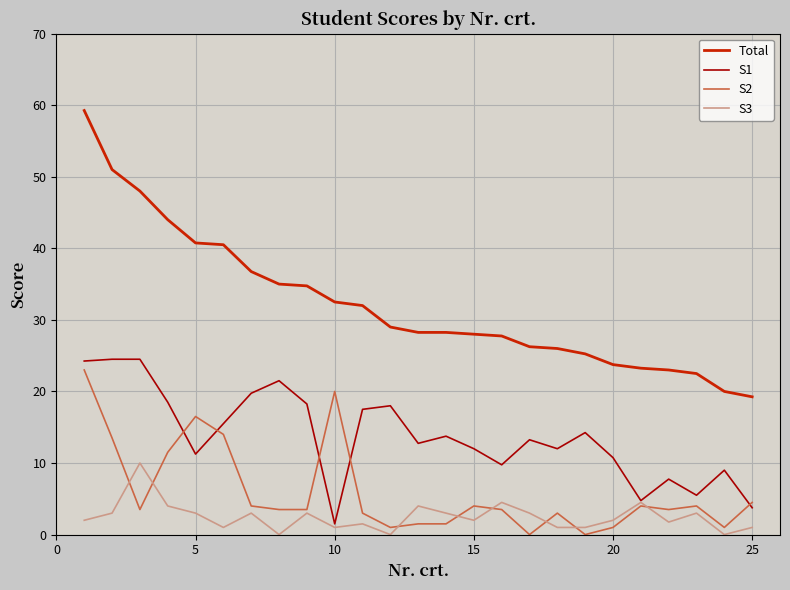

Which series has the largest total across all categories?

Total